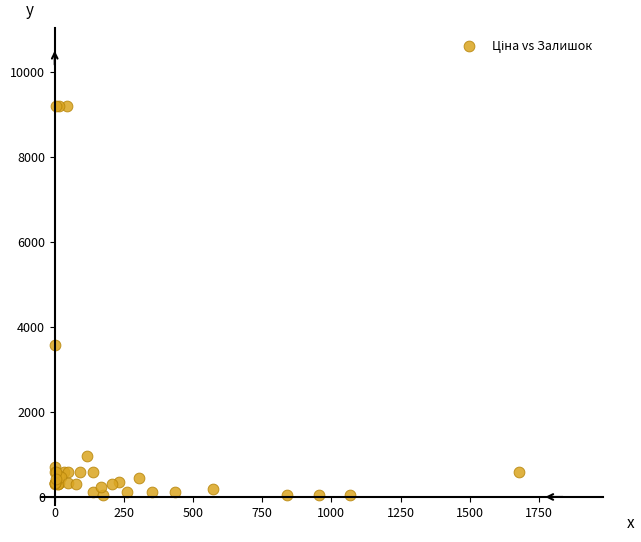

What Y value in the scatter plot is closest to 4620?

3569.6